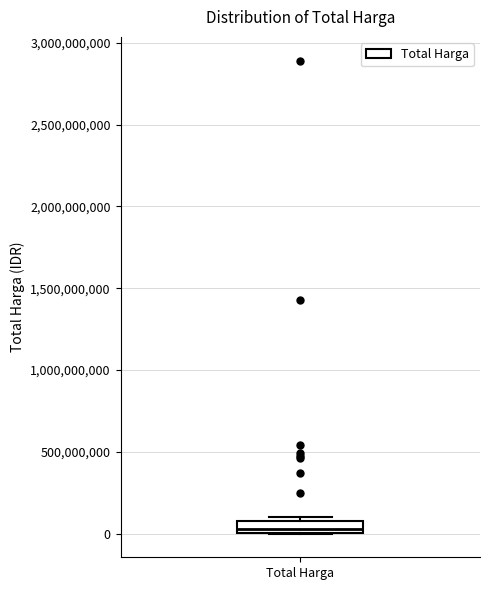

Where does the median line of the box for Total Harga sit on the y-axis? The values are not printed on the chart, so give them approximately, as read against the axis.

50000000